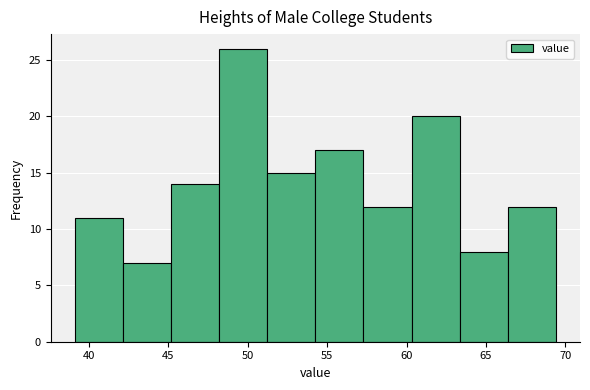

Reading left to right, transcribe this chart: for each bar, give the range it covers on the x-axis and its height. Neither the bar edges nor the heights are printed on the chart, so give them approximately, as read against the axes.

39.0 to 42.0: 11
42.0 to 45.0: 7
45.0 to 48.0: 14
48.0 to 51.0: 26
51.0 to 54.5: 15
54.5 to 57.5: 17
57.5 to 60.5: 12
60.5 to 63.5: 20
63.5 to 66.5: 8
66.5 to 69.5: 12